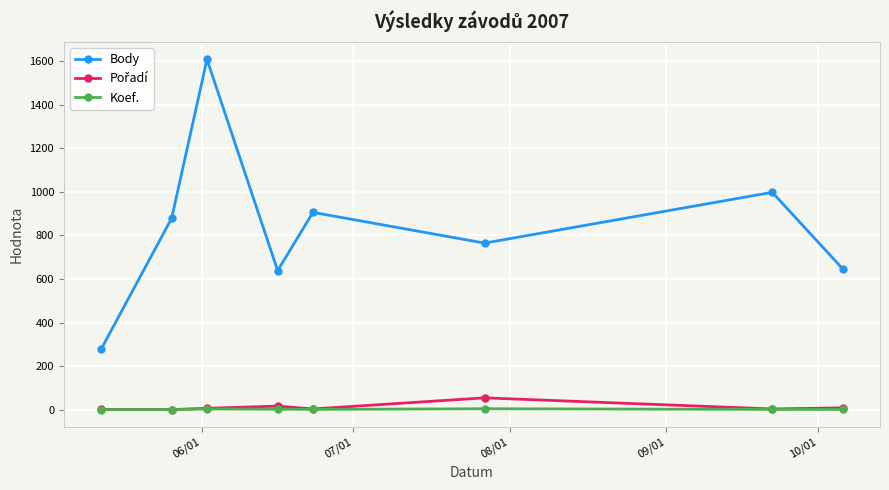

Which series has the largest total across all categories?

Body